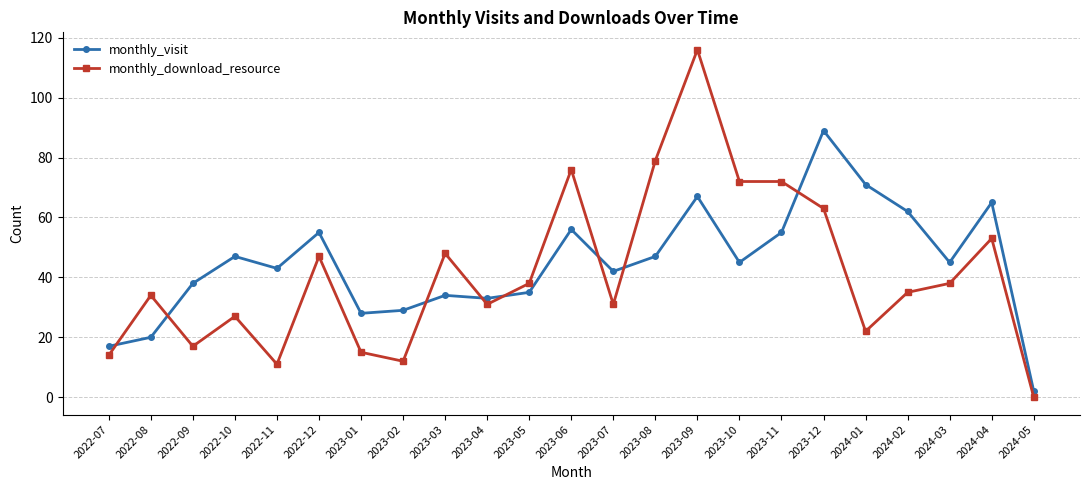

After their last crossing, which series has the higher values: monthly_visit or monthly_download_resource?

monthly_visit